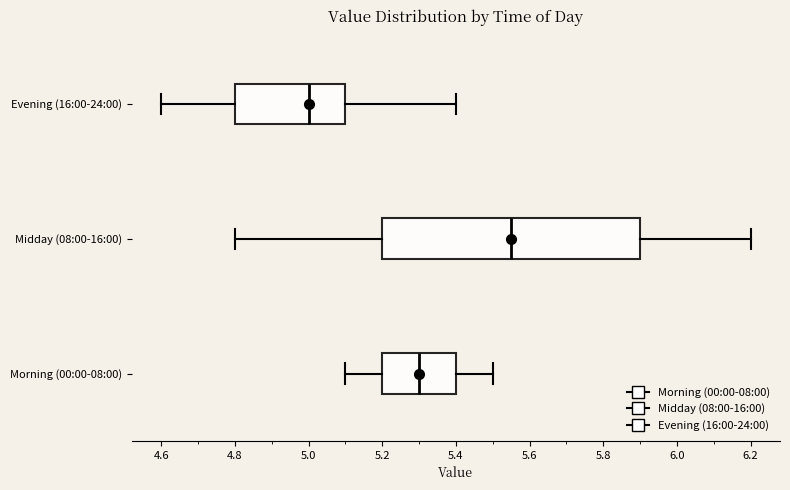

Reading bottom to top, read every box against the x-axis: the position of its median line, the range the box covers, and the ends of its whiskers. The values are not printed on the chart, so give them approximately, as read against the axis.

Morning (00:00-08:00): median 5.30, box 5.20 to 5.40, whiskers 5.10 to 5.50
Midday (08:00-16:00): median 5.56, box 5.20 to 5.90, whiskers 4.80 to 6.20
Evening (16:00-24:00): median 5.00, box 4.80 to 5.10, whiskers 4.60 to 5.40